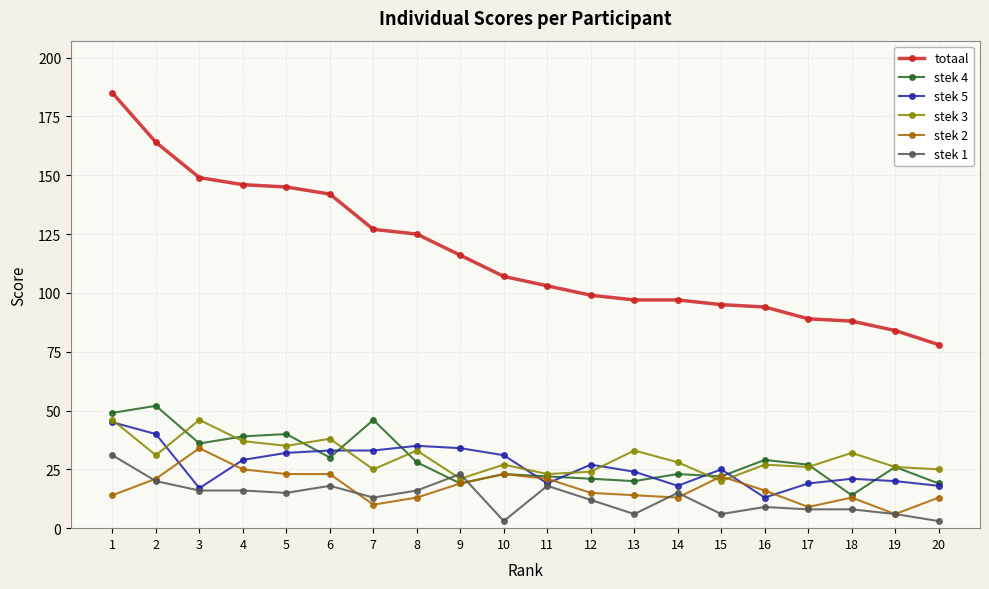

True or false: stek 4 and totaal intersect in this chart.

False